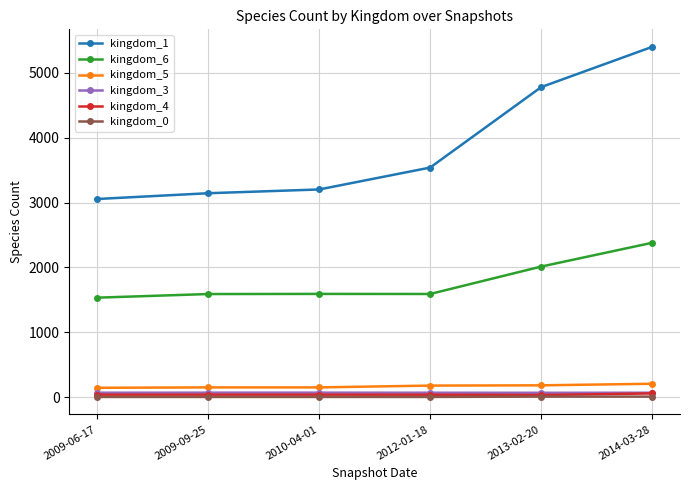

In kingdom_6, how many points are higher than both neighbors (excluding endpoints)?

1